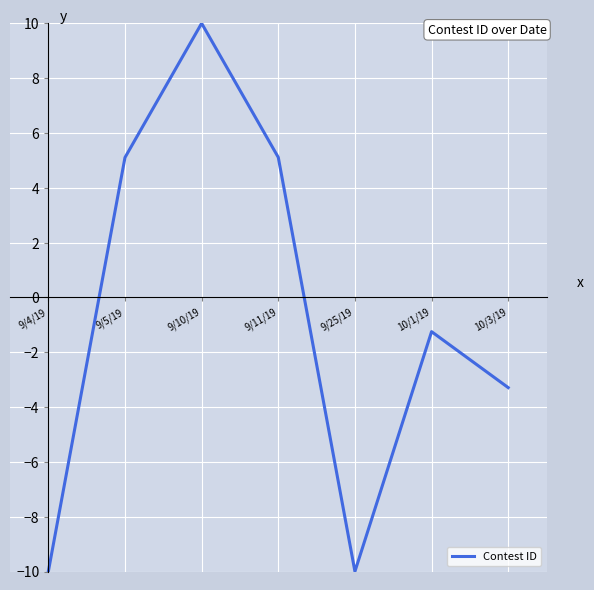

At which category does the data reach its first local peak?

9/10/19